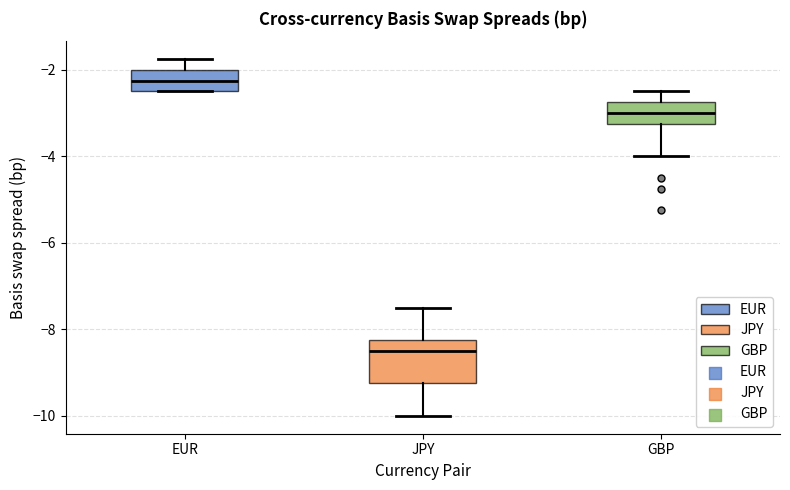

Reading left to right, transcribe this box plot: for each box, give where its median line is, the range the box spans, and where its two whiskers end, as read against the y-axis. The values are not printed on the chart, so give them approximately, as read against the axis.

EUR: median -2.2, box -2.4 to -2.0, whiskers -2.4 to -1.8
JPY: median -8.4, box -9.2 to -8.2, whiskers -10.0 to -7.4
GBP: median -3.0, box -3.2 to -2.8, whiskers -4.0 to -2.4